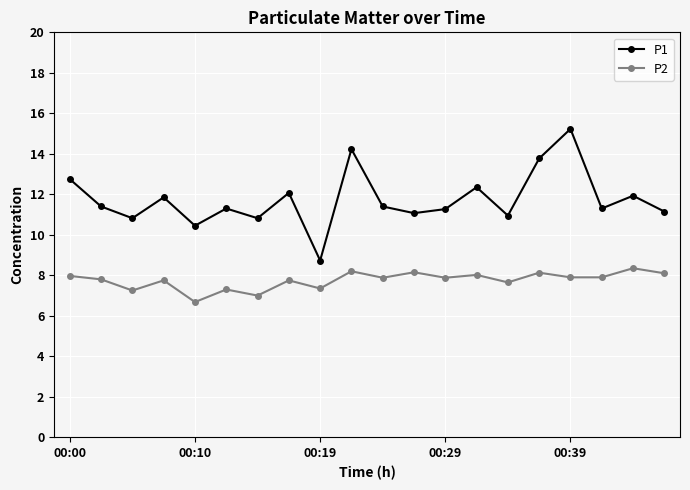

Which series has the largest total across all categories?

P1